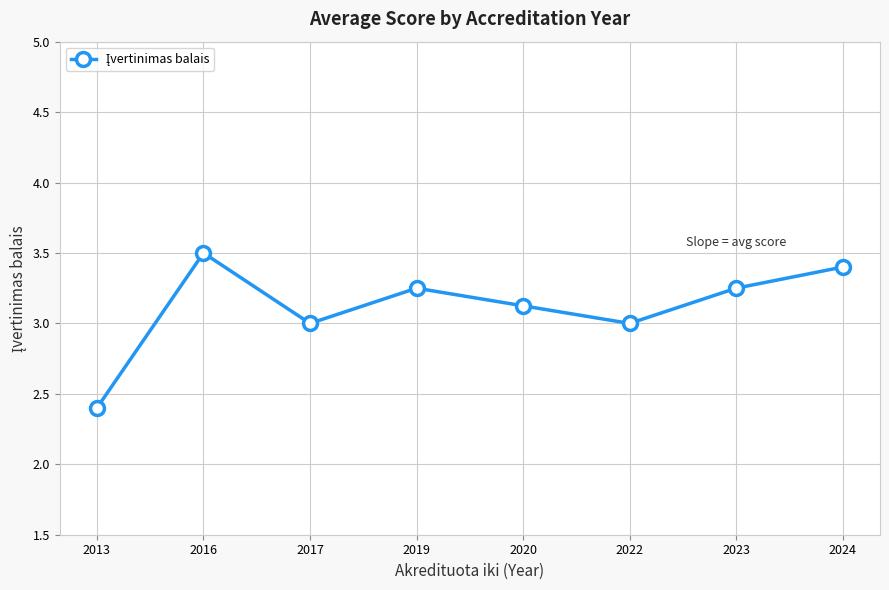

True or false: the data shows 5.2 at 2020.

False